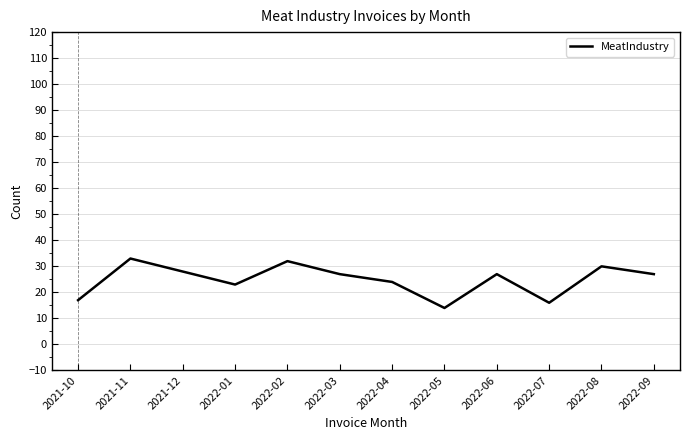

What position from the right is 2021-12?

10